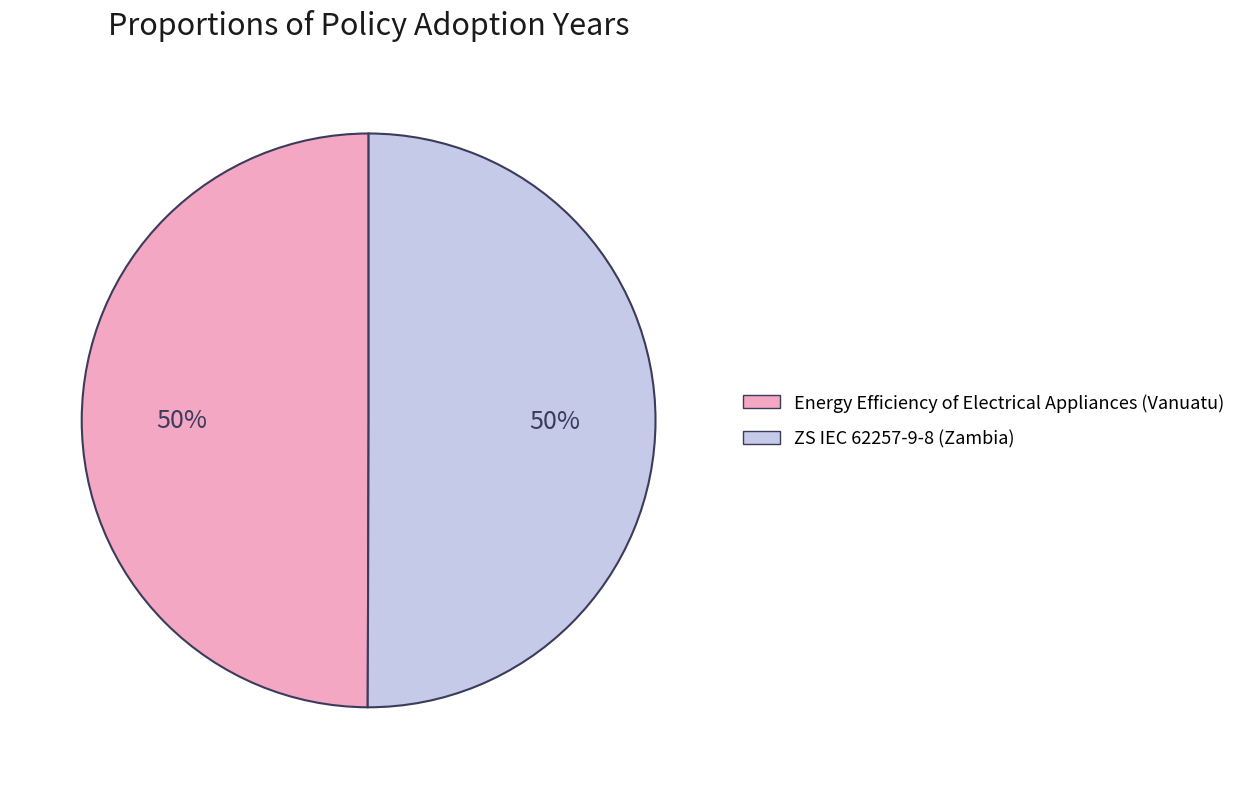

To the nearest percent, what portion does Energy Efficiency of Electrical Appliances (Vanuatu) represent?

50%